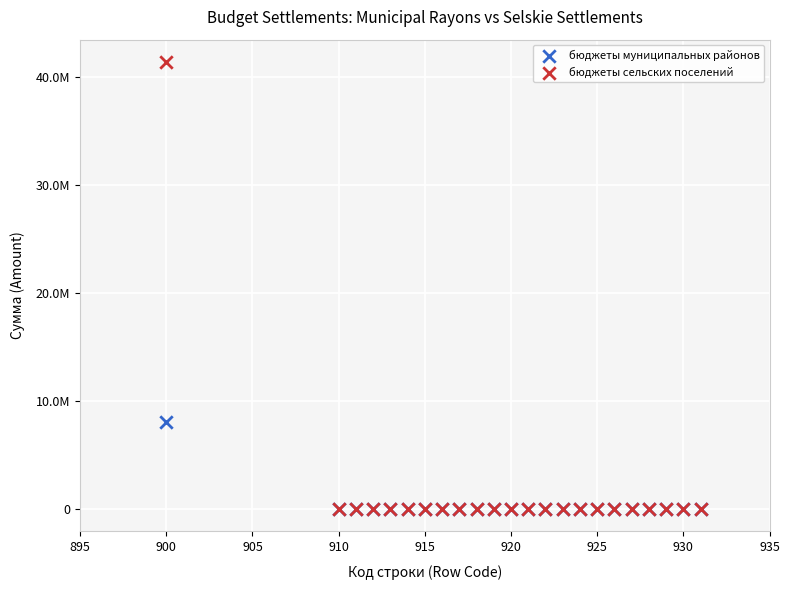

Which series reaches the maximum Y coordinate?

бюджеты сельских поселений